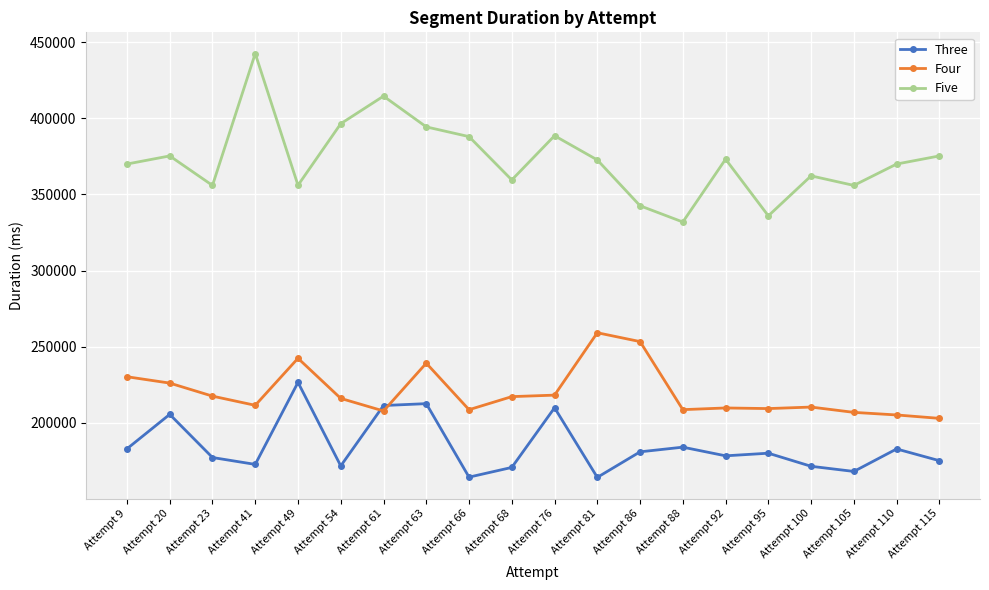

Which series has the widest spread of values?

Five